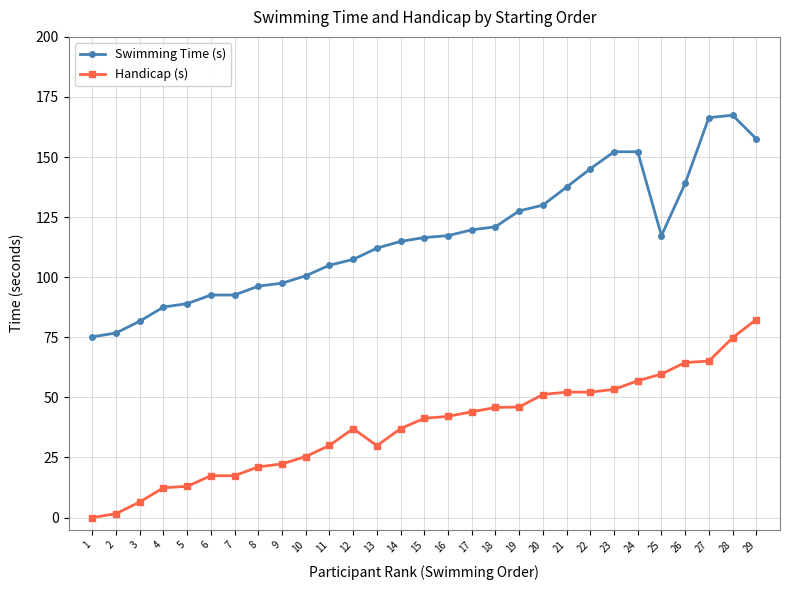

Which series has the widest spread of values?

Swimming Time (s)